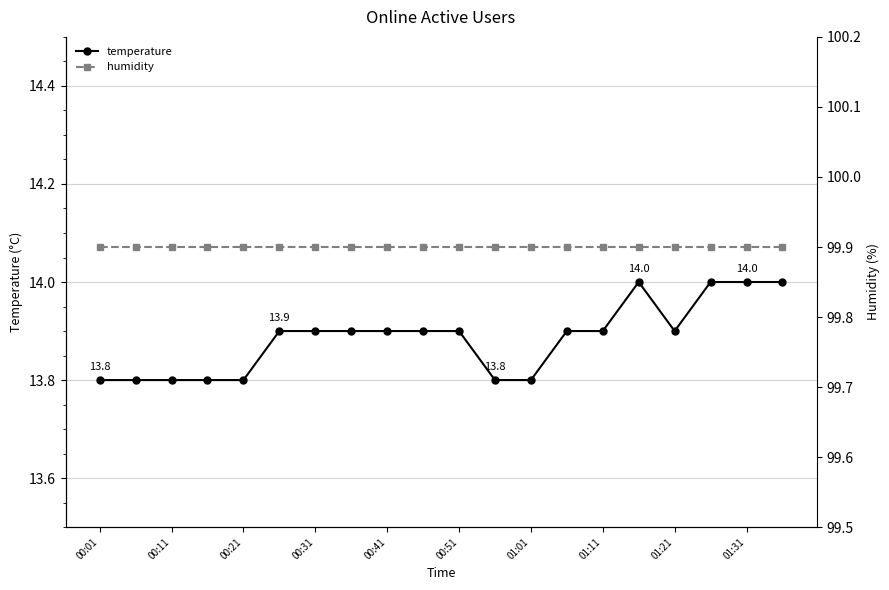

How many lines are shown in the chart?

2